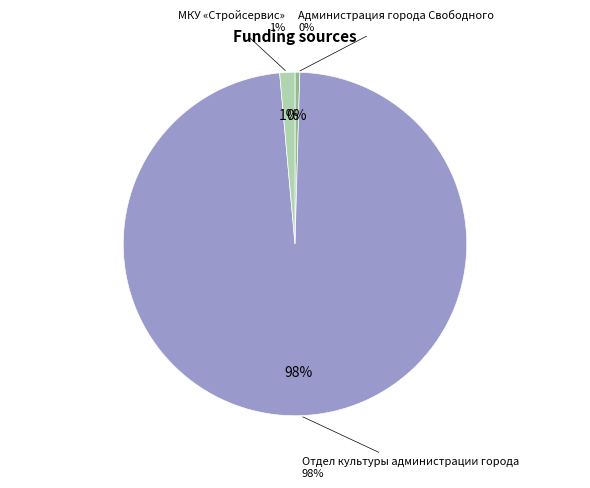

Which category has the smallest portion of the pie?

Администрация города Свободного